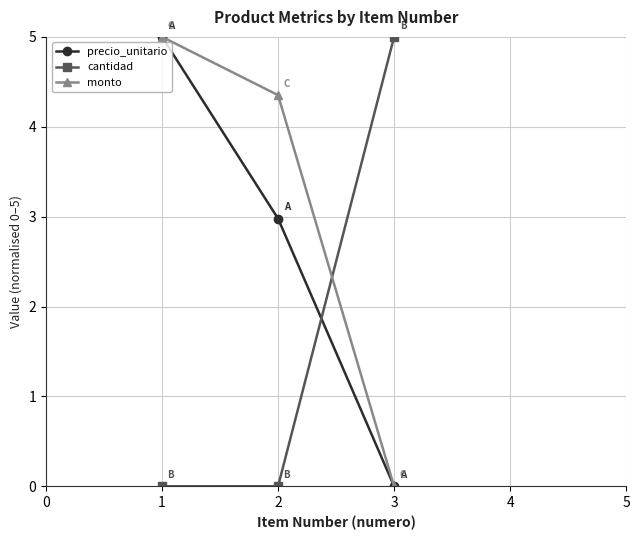

How many values in the precio_unitario series exceed 2?

2